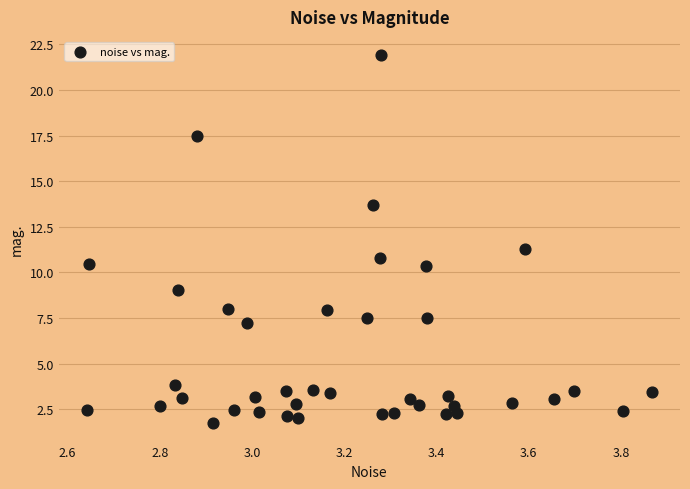

What is the range of X values (max minus min)?

1.2